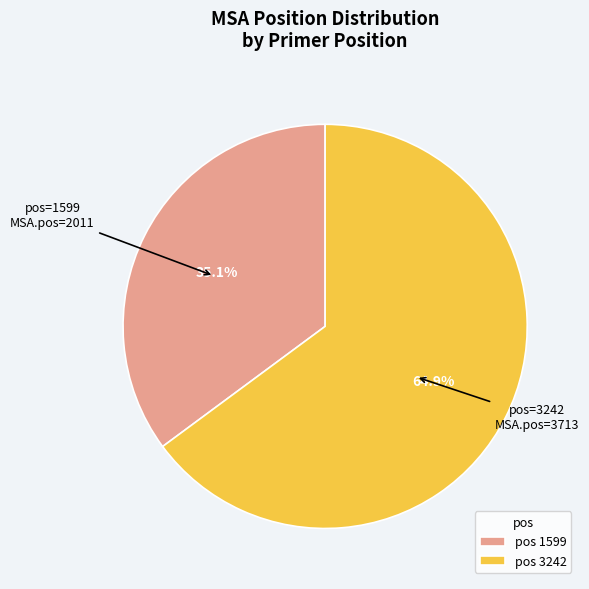

Rank the categories by value from highest to lowest.

pos 3242, pos 1599